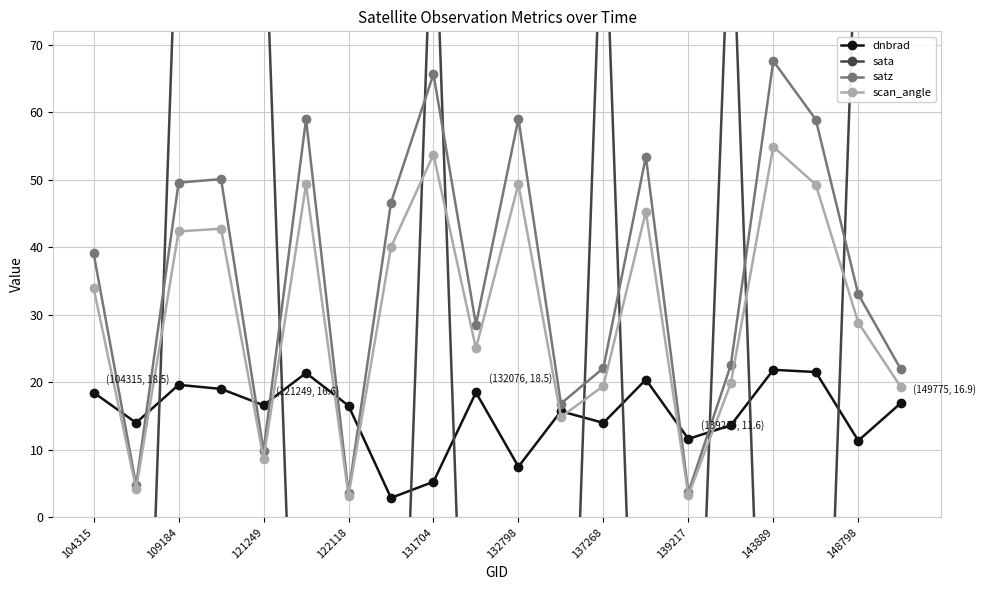

What is the average value of the scan_angle series?

30.4